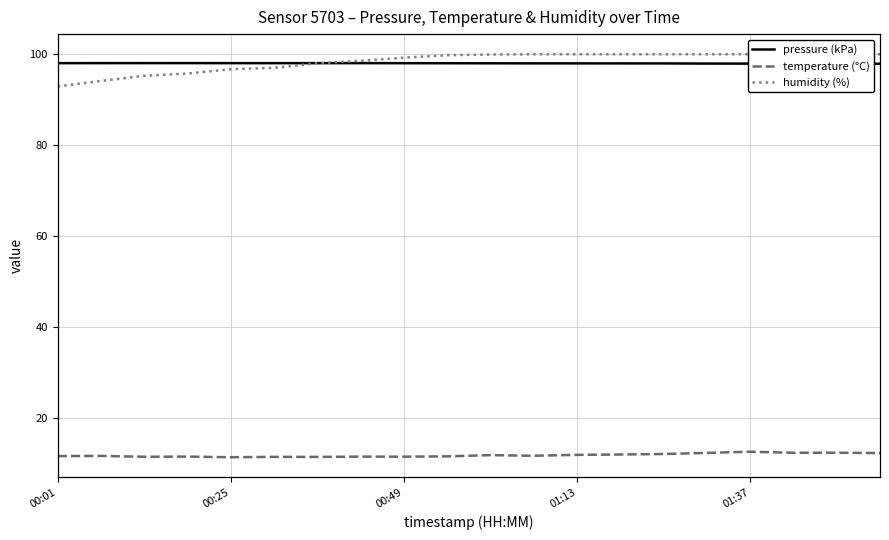

What is the minimum value for temperature (°C)?

11.4